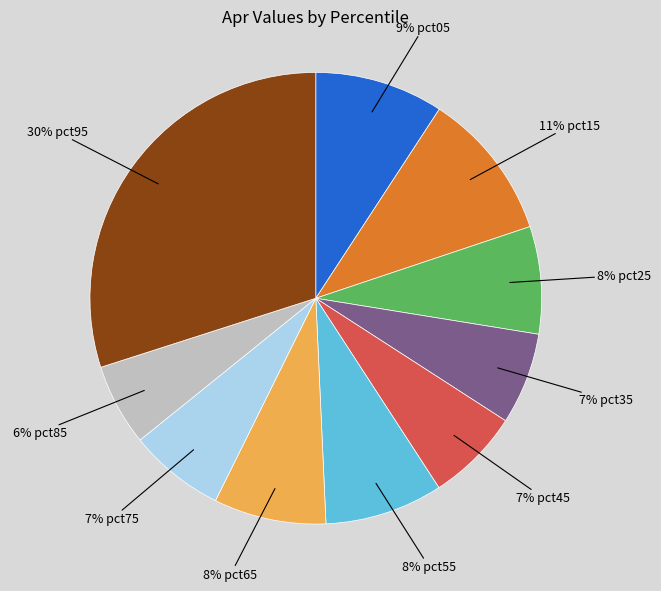

Is there any slice that represents more than half of the pie?

No